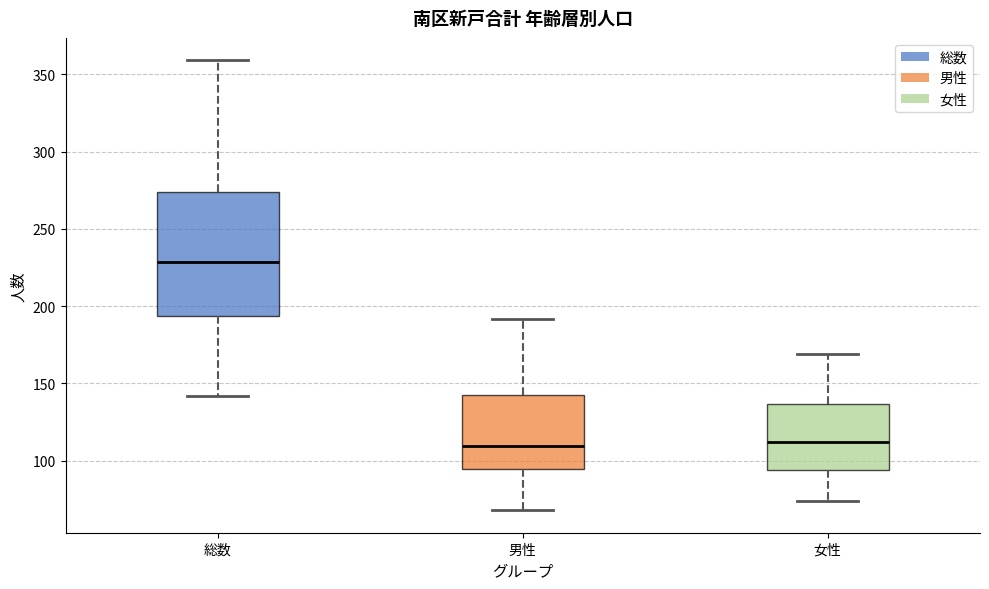

Which box has the highest median line?

総数